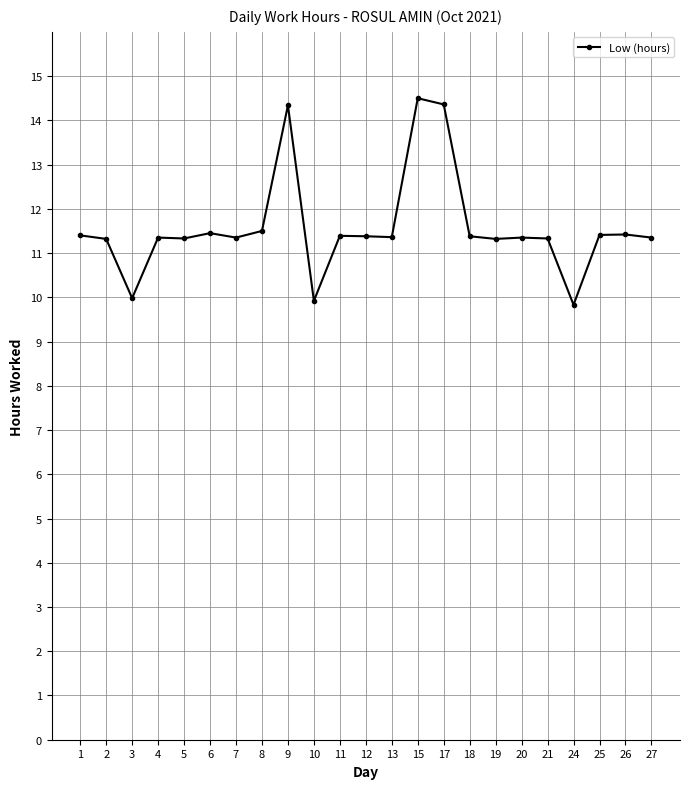

How many data points does each series have?

23